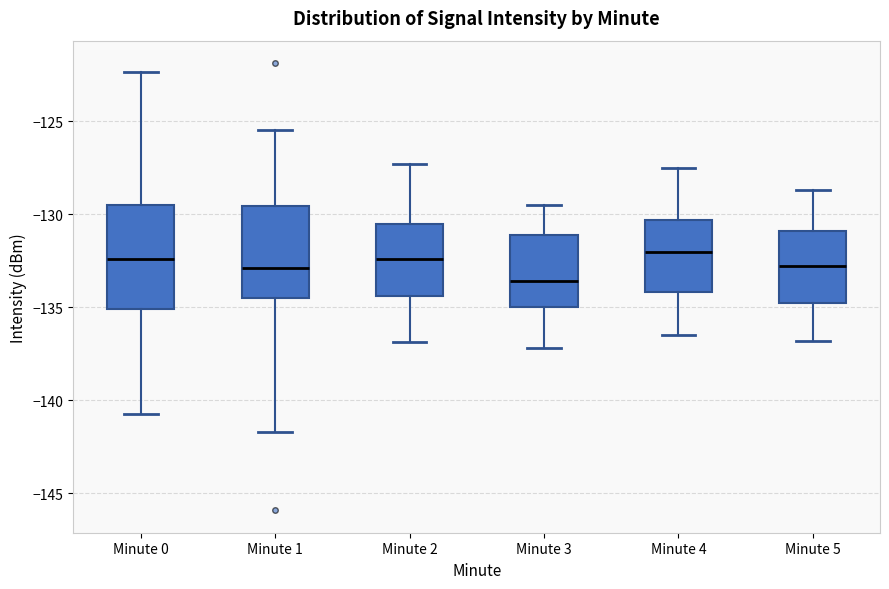

Which box is the tallest, from its lower edge to its upper edge?

Minute 0